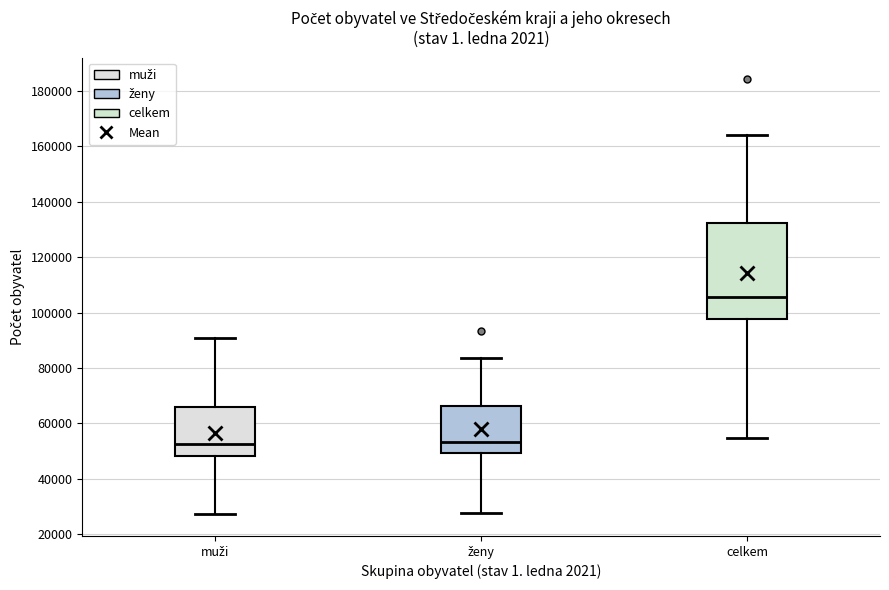

Which box has the highest median line?

celkem